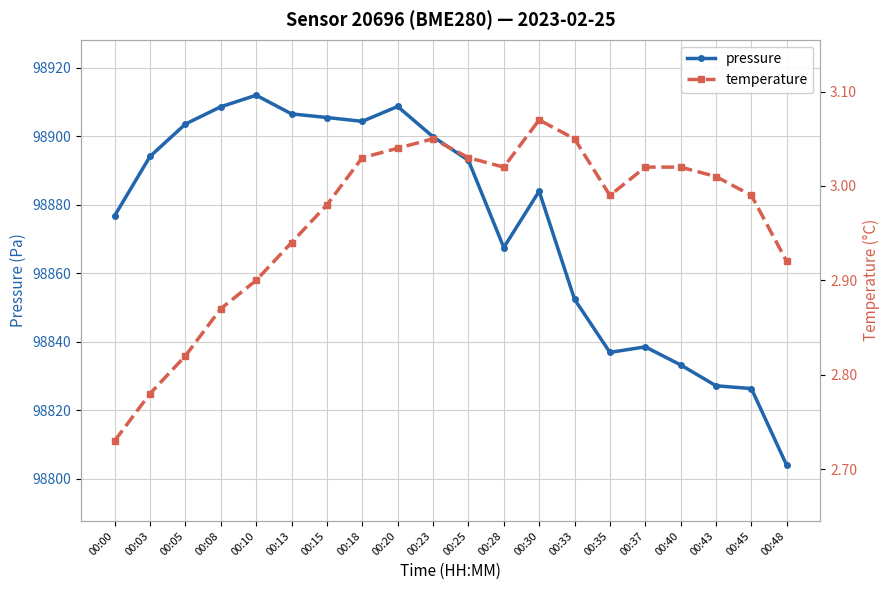

What are all the series names shown in the legend?

pressure, temperature